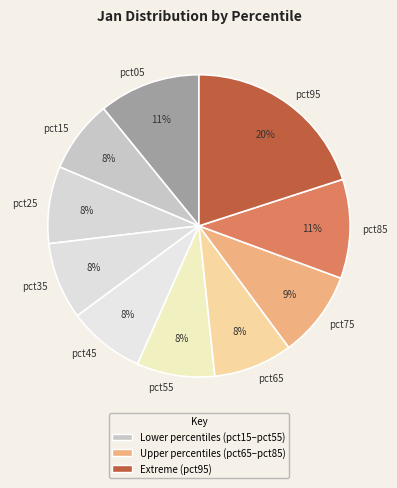

How many segments does this pie chart have?

10